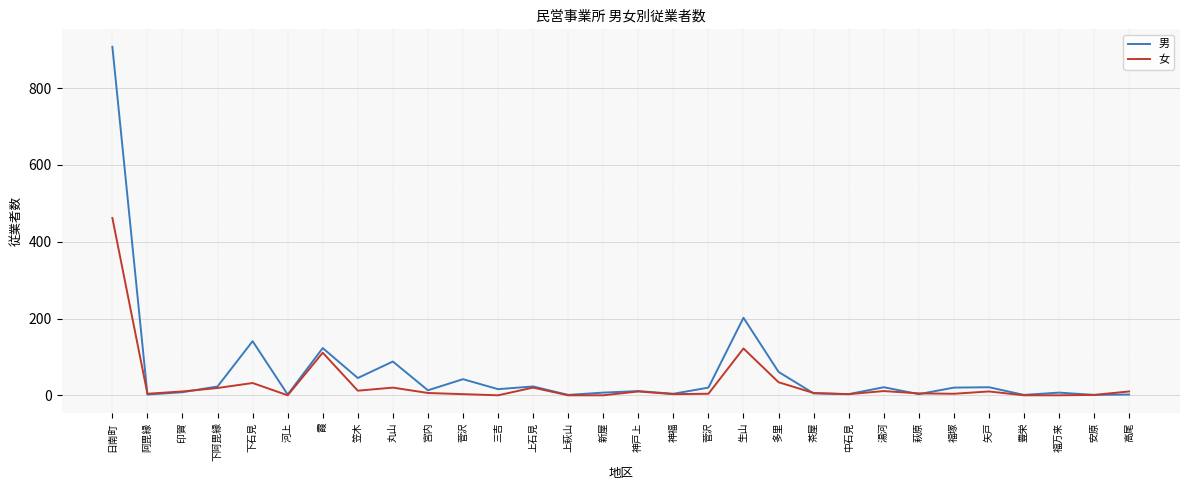

Count the number of categories in the chart.

30